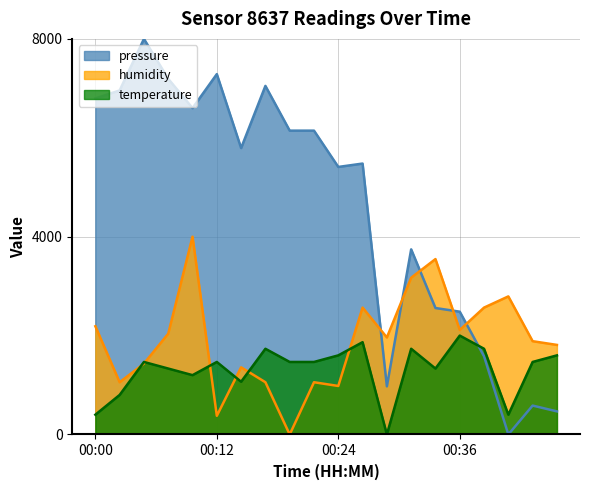

What is the difference between the maximum and second lowest values in the temperature series?

1600.0